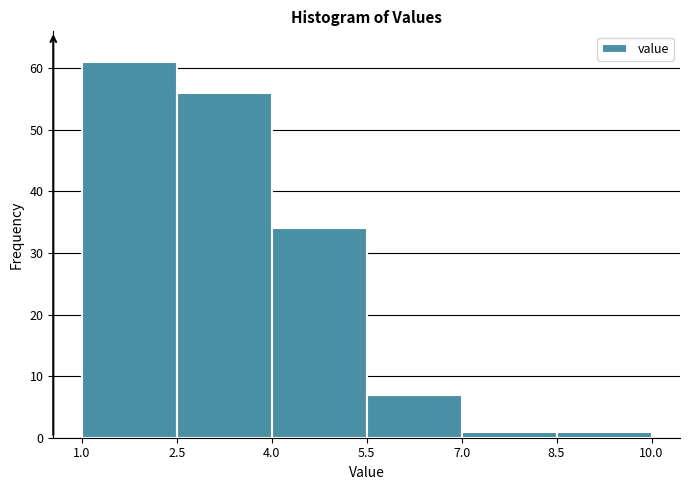

Reading left to right, list every bar in this chart as the range it spans on the x-axis followed by its height. The values are not printed on the chart, so give them approximately, as read against the axis.

1.0 to 2.5: 61
2.5 to 4.0: 56
4.0 to 5.5: 34
5.5 to 7.0: 7
7.0 to 8.5: 1
8.5 to 10.0: 1